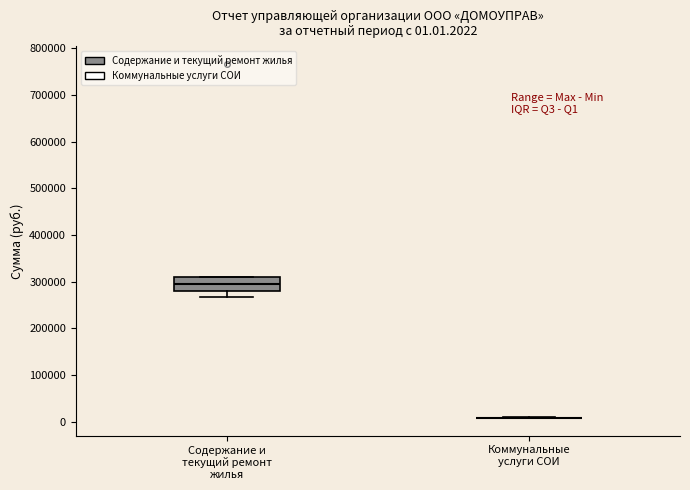

Comparing the boxes themselves (not the whiskers), which one is the tallest?

Содержание и текущий ремонт жилья